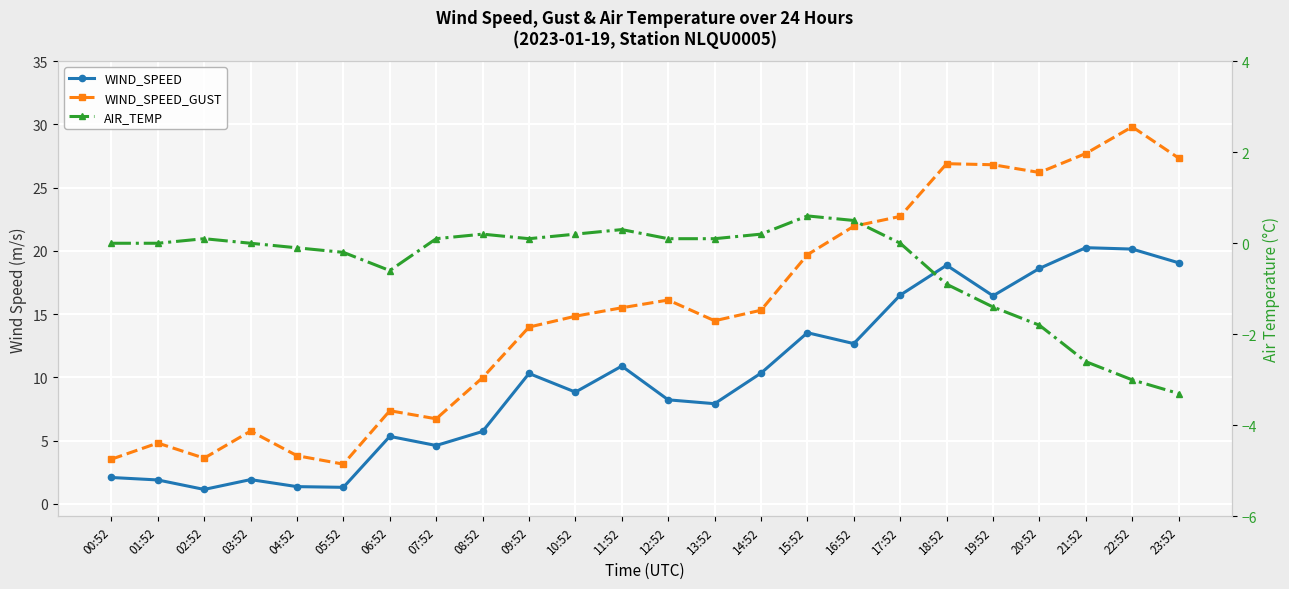

What is the value of the WIND_SPEED_GUST point at the 2nd from the left?

4.8